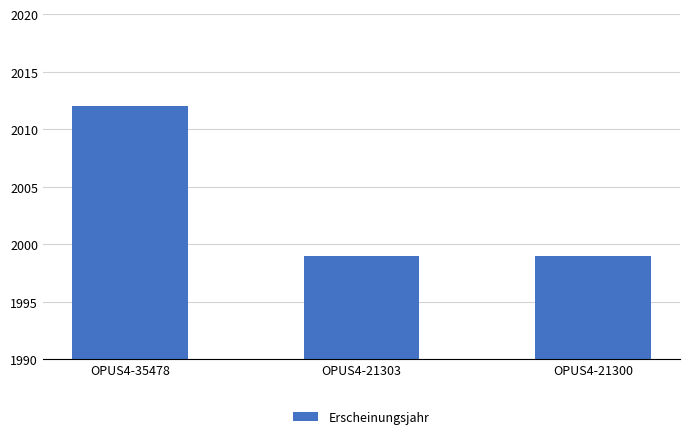

What is the ratio of the value at OPUS4-21303 to the value at OPUS4-21300?

1.0